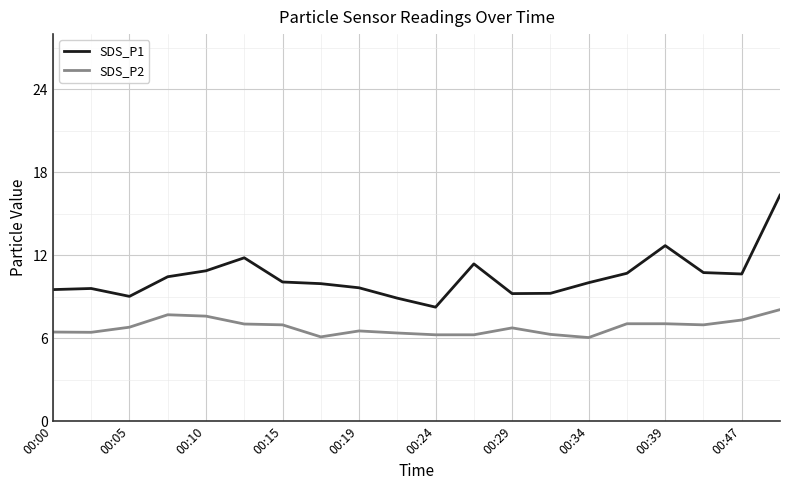

What is the greatest value displayed?

16.4